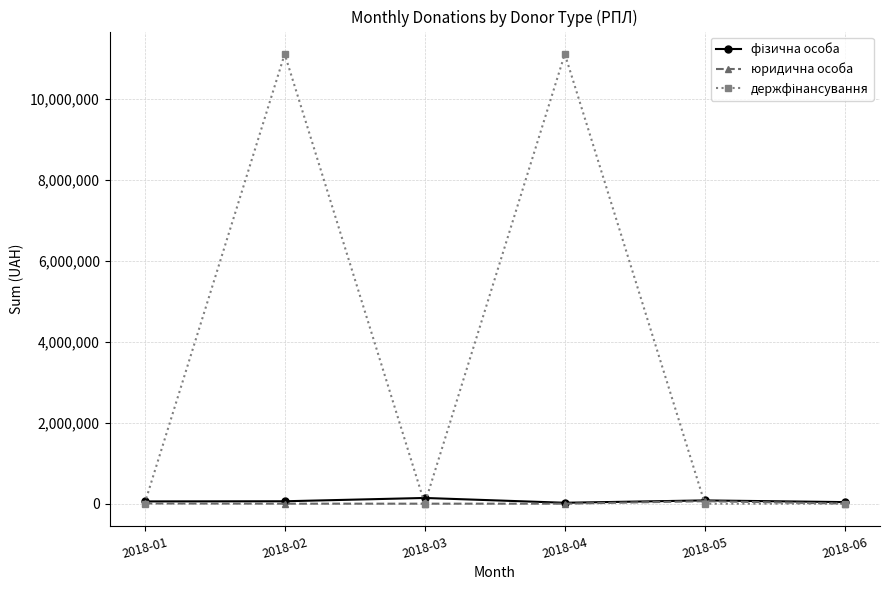

What is the maximum value shown in the chart?

11106858.0